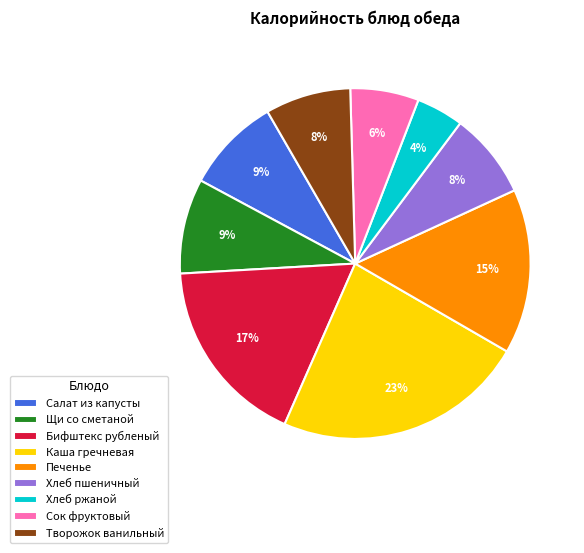

Do Щи со сметаной and Каша гречневая together represent more than half of the pie?

No